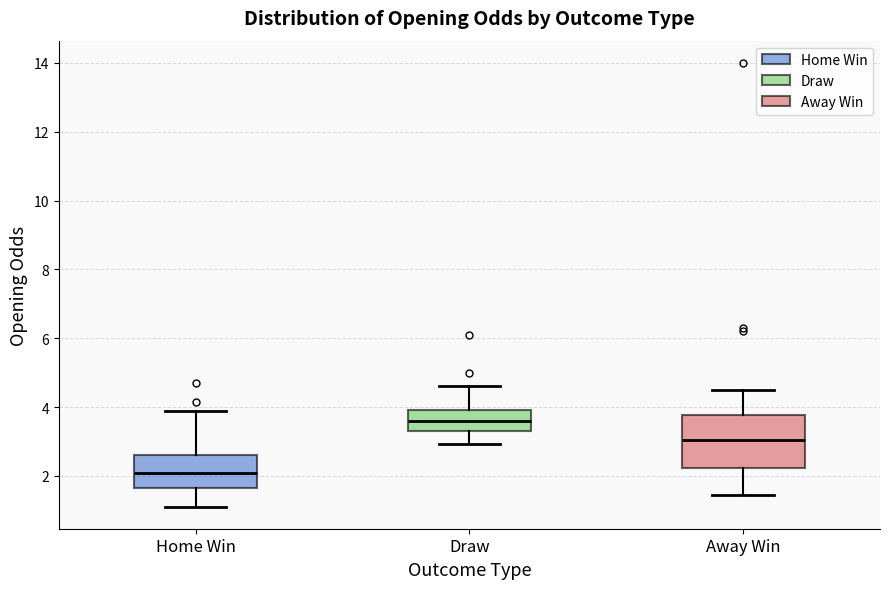

Where is the upper edge of the box for Home Win on the y-axis? The values are not printed on the chart, so give them approximately, as read against the axis.

2.6